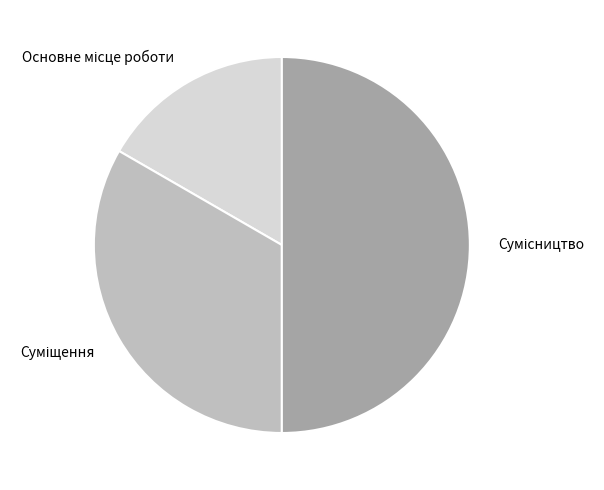

Count the number of slices in the pie.

3